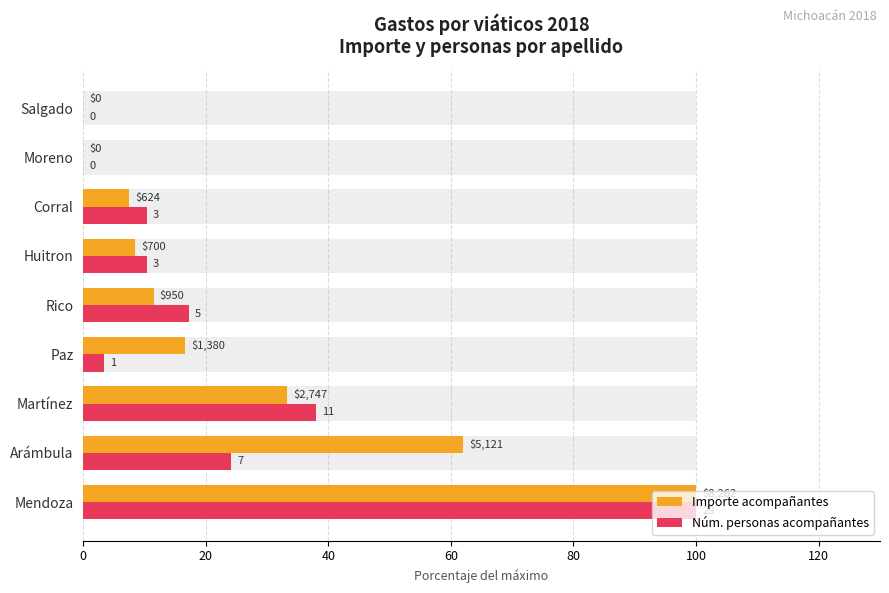

How many data points does each series have?

9